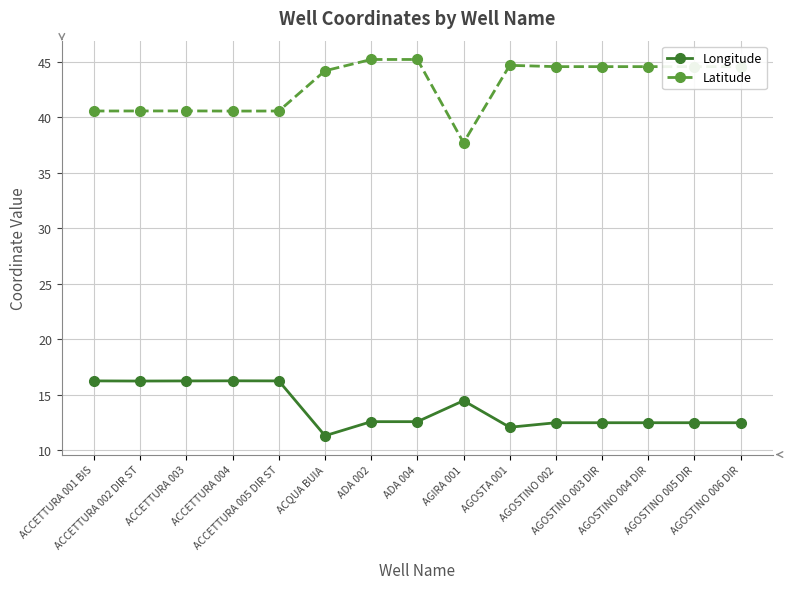

What is the lowest value of the Longitude series?

11.3